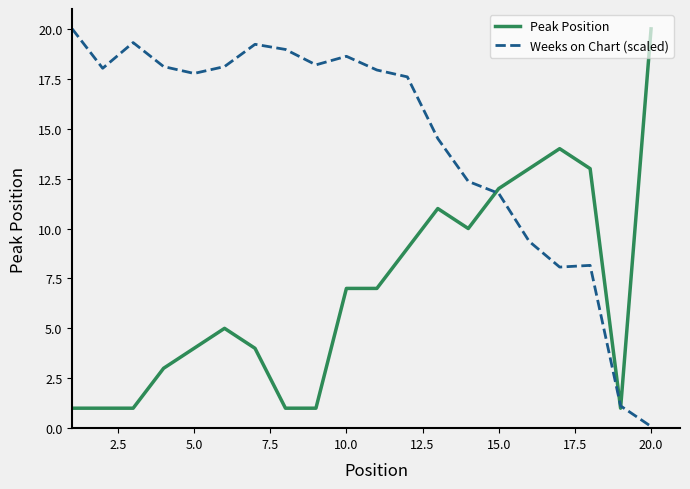

What is the greatest value displayed?

20.0